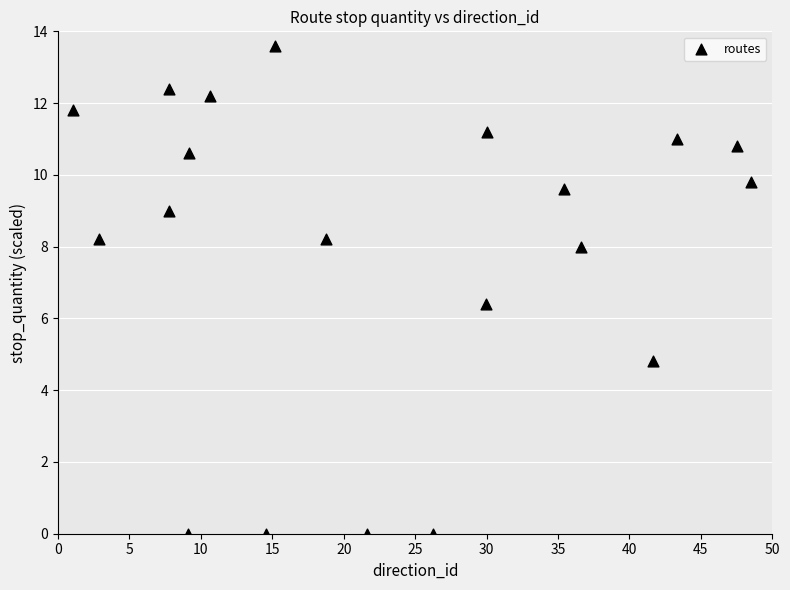

What is the range of X values (max minus min)?

47.5